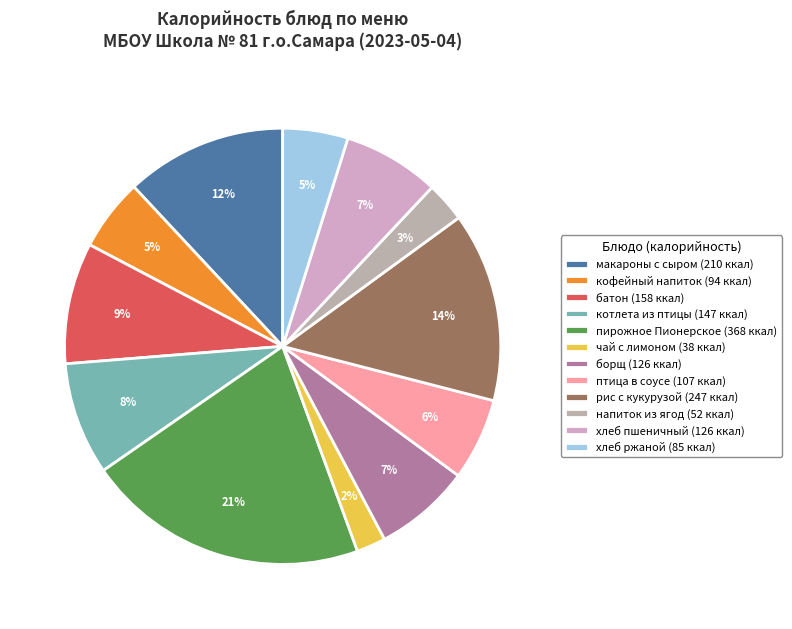

Which slice is the largest?

пирожное Пионерское (368 ккал)